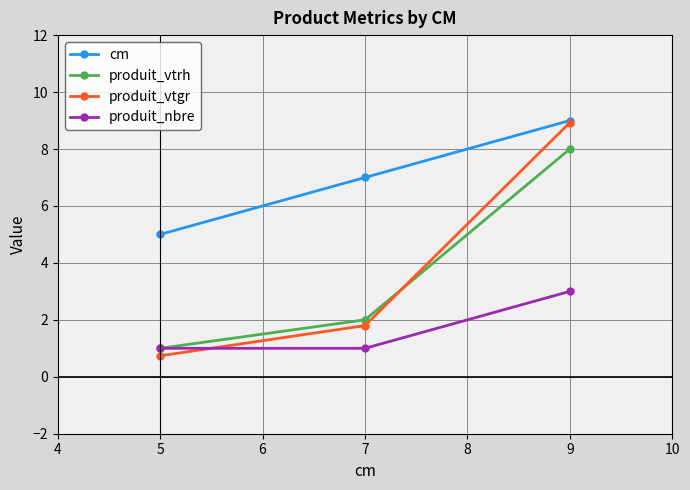

The produit_vtrh series shows 2.5 at 9. True or false?

False